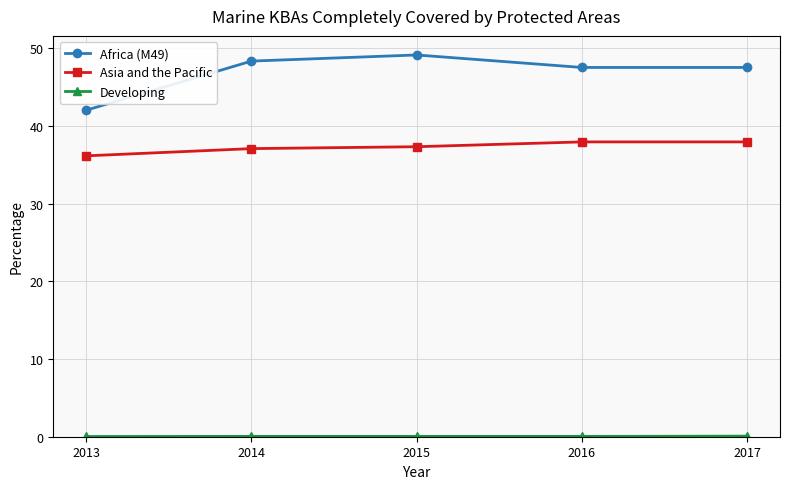

Which series has the widest spread of values?

Africa (M49)